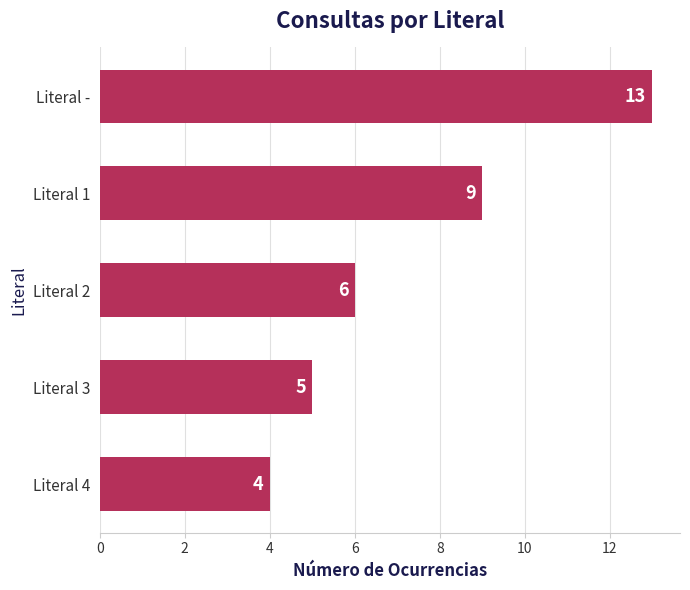

Rank the categories by value from highest to lowest.

Literal -, Literal 1, Literal 2, Literal 3, Literal 4